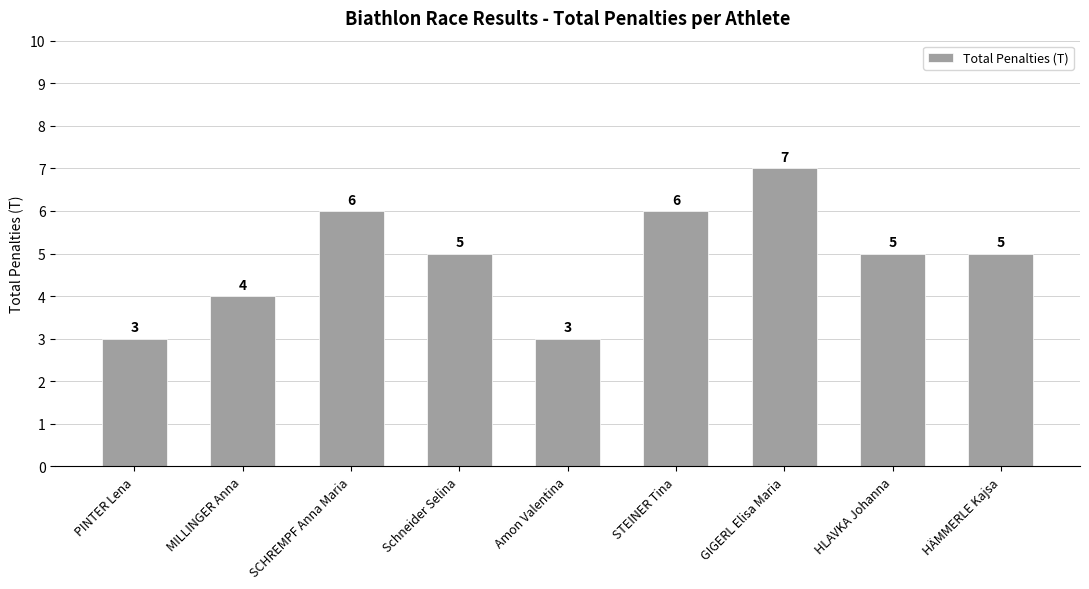

The value at Schneider Selina is 2. True or false?

False